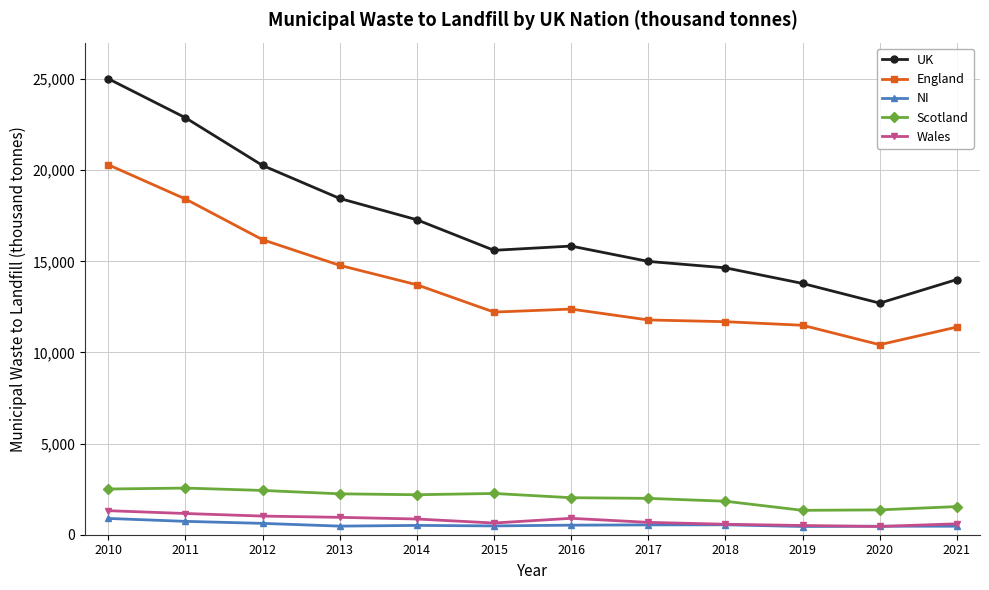

Does the chart have visible grid lines?

Yes